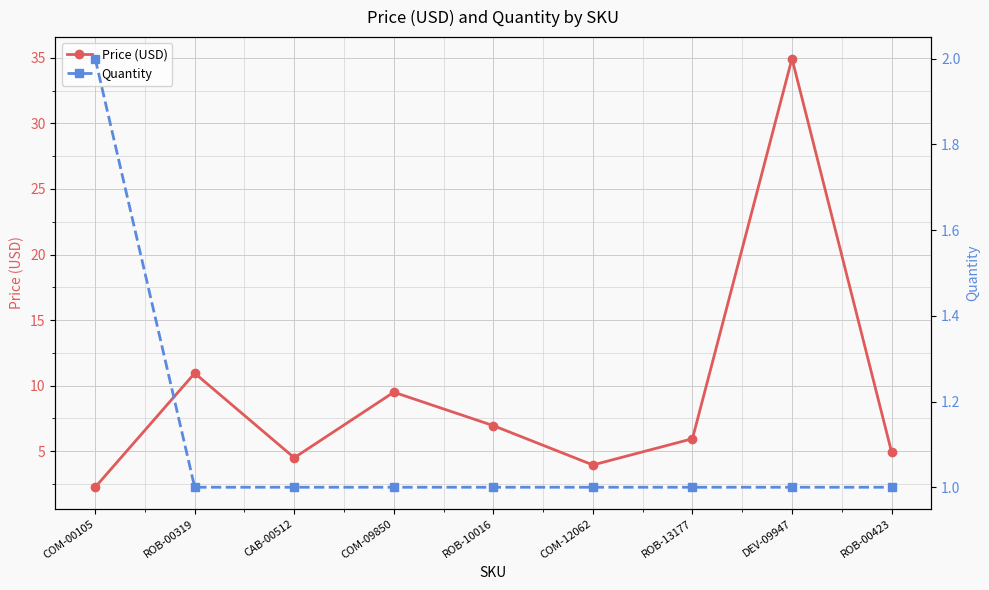

Reading left to right, transcribe all the data shown in this chart.

Price (USD): COM-00105=2.2	ROB-00319=10.9	CAB-00512=4.5	COM-09850=9.5	ROB-10016=7.0	COM-12062=4.0	ROB-13177=6.0	DEV-09947=35.0	ROB-00423=5.0
Quantity: COM-00105=2.0	ROB-00319=1.0	CAB-00512=1.0	COM-09850=1.0	ROB-10016=1.0	COM-12062=1.0	ROB-13177=1.0	DEV-09947=1.0	ROB-00423=1.0